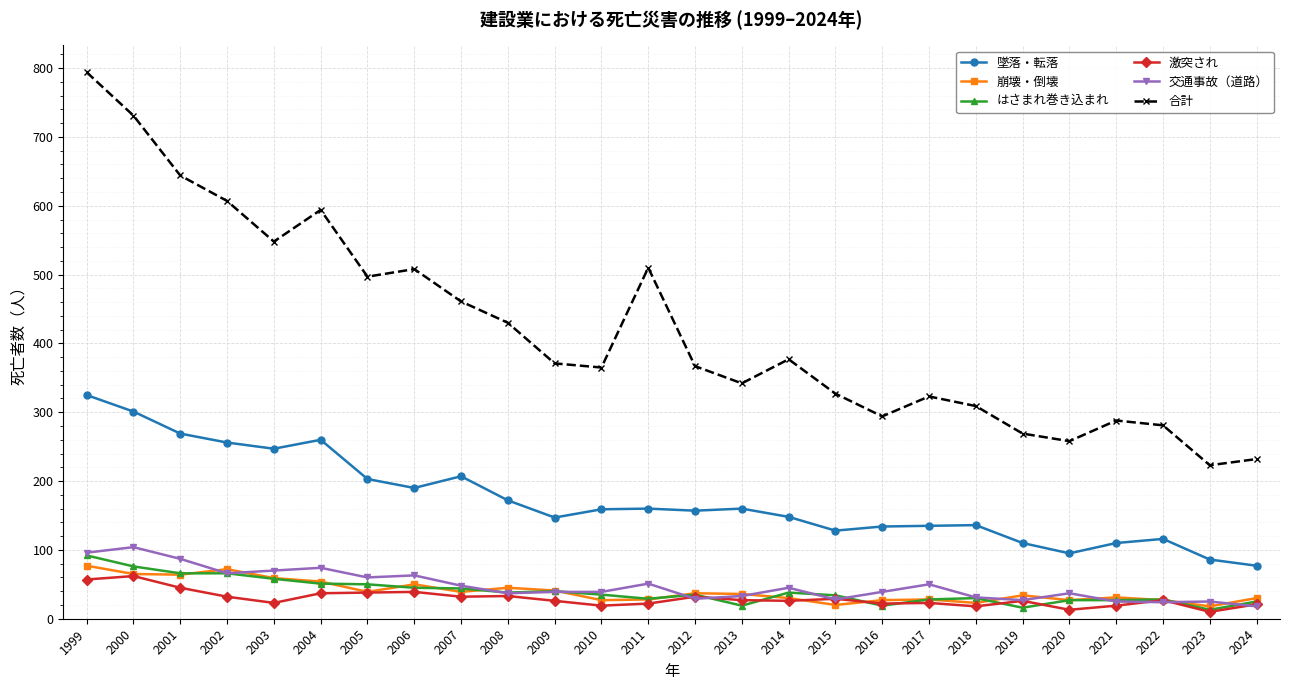

How many data points in 合計 are less than 371?

13